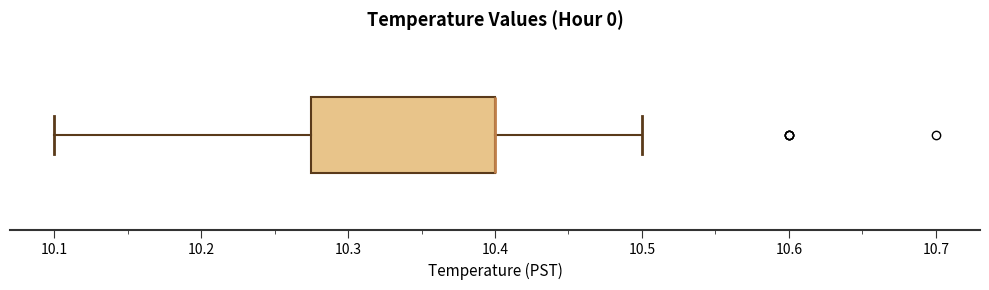

Read this box plot against the x-axis: the position of the median line, the range covered by the box, and the ends of both whiskers. The values are not printed on the chart, so give them approximately, as read against the axis.

median 10.40 (drawn on the box's right edge), box 10.28 to 10.40, whiskers 10.10 to 10.50